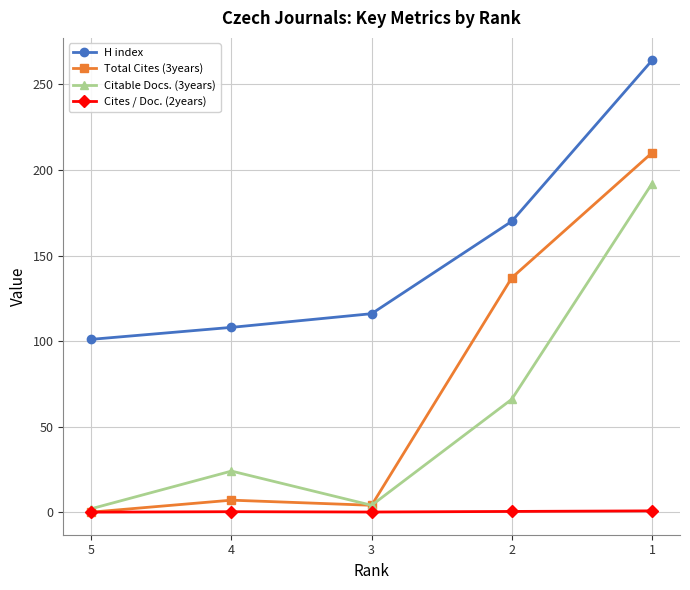

What is the difference between the maximum and minimum values in the Citable Docs. (3years) series?

190.0